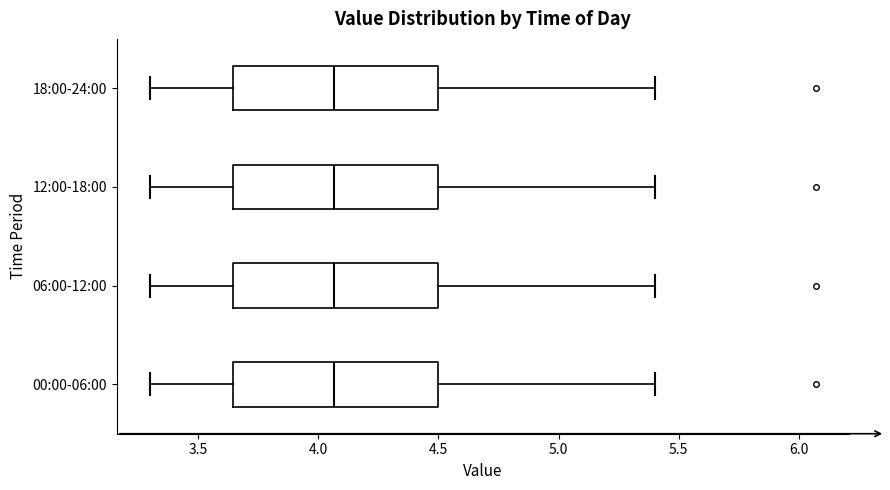

Reading bottom to top, read every box against the x-axis: the position of its median line, the range the box covers, and the ends of its whiskers. The values are not printed on the chart, so give them approximately, as read against the axis.

00:00-06:00: median 4.05, box 3.65 to 4.50, whiskers 3.30 to 5.40
06:00-12:00: median 4.05, box 3.65 to 4.50, whiskers 3.30 to 5.40
12:00-18:00: median 4.05, box 3.65 to 4.50, whiskers 3.30 to 5.40
18:00-24:00: median 4.05, box 3.65 to 4.50, whiskers 3.30 to 5.40